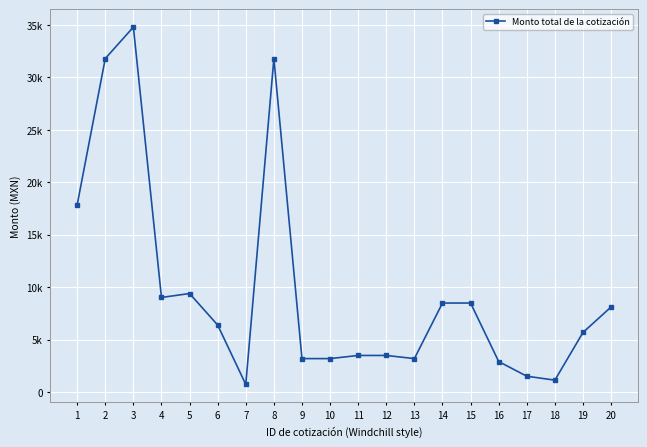

Does the chart have visible grid lines?

Yes